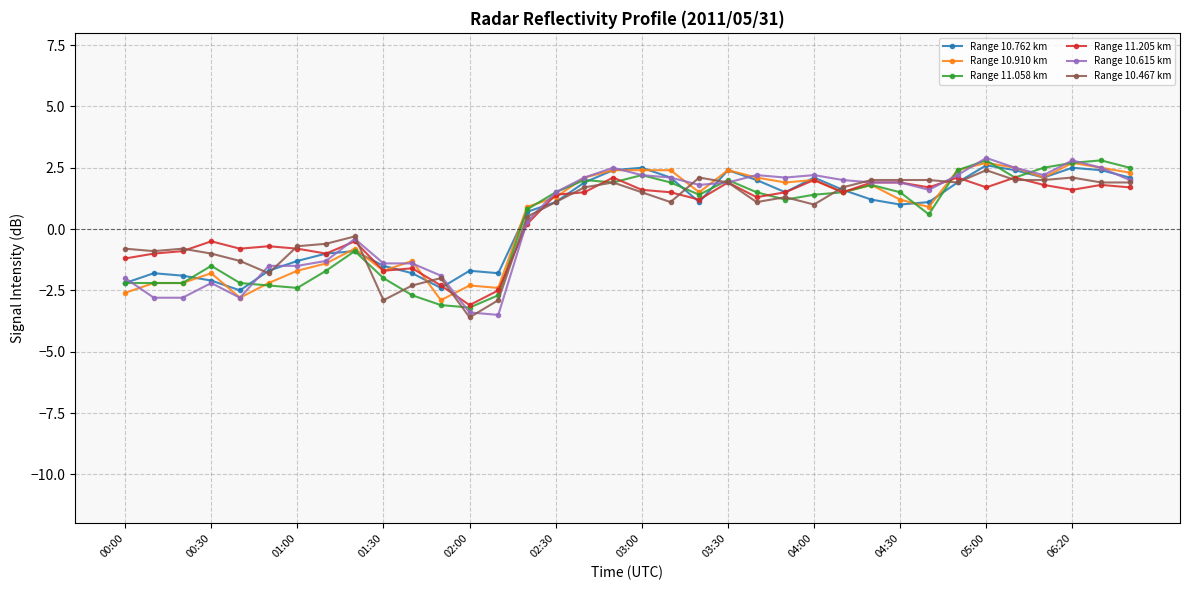

What is the average value of the Range 10.762 km series?

0.4